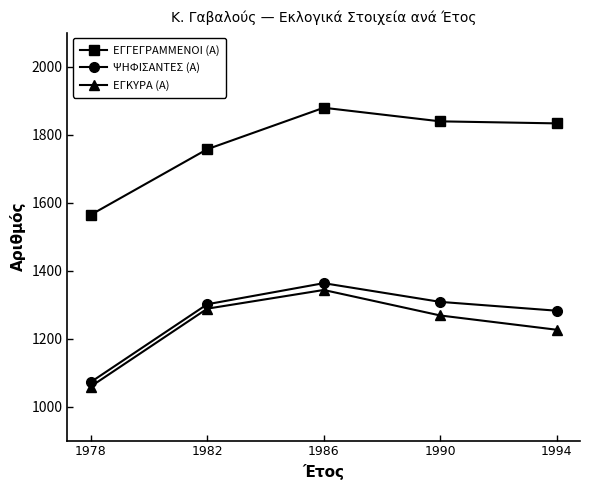

At which label is ΕΓΚΥΡΑ (Α) closest to 1201?

1994